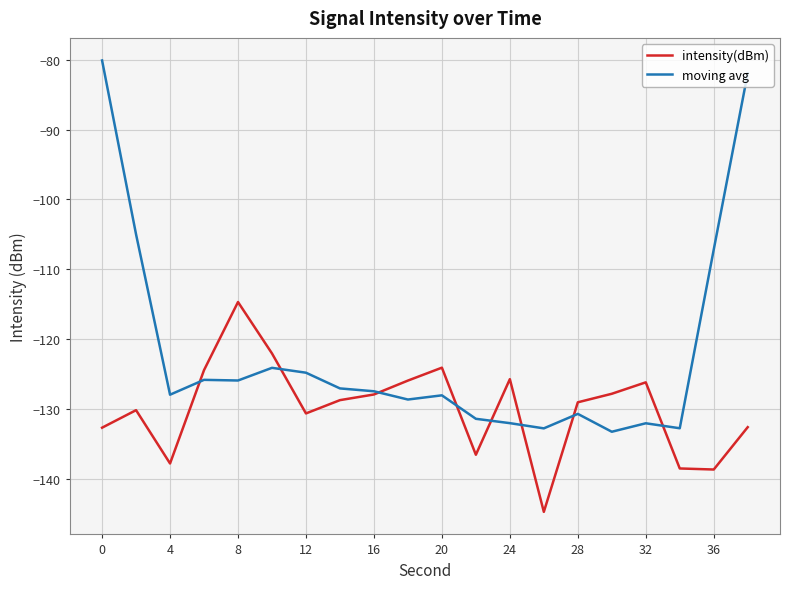

How many intersections are there between intensity(dBm) and moving avg?

8